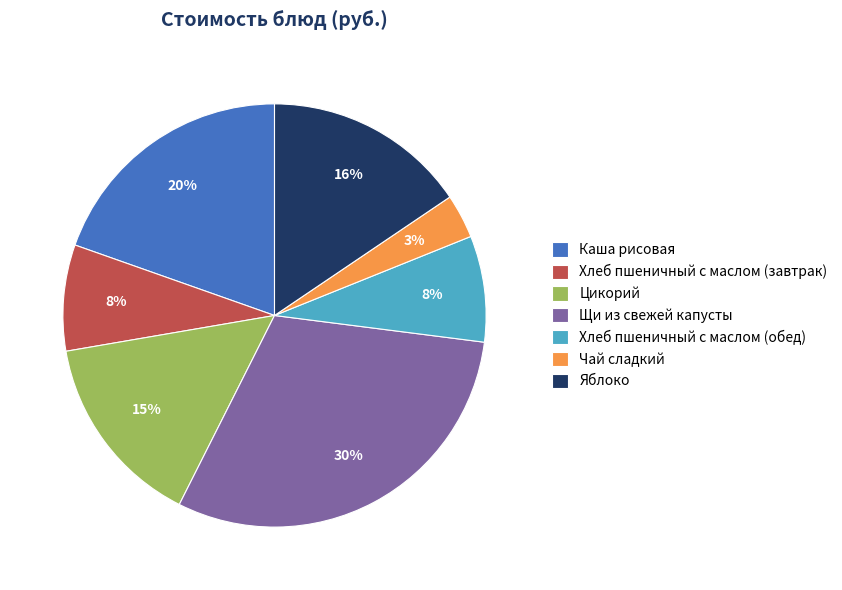

Does Хлеб пшеничный с маслом (завтрак) represent more than half of the total?

No